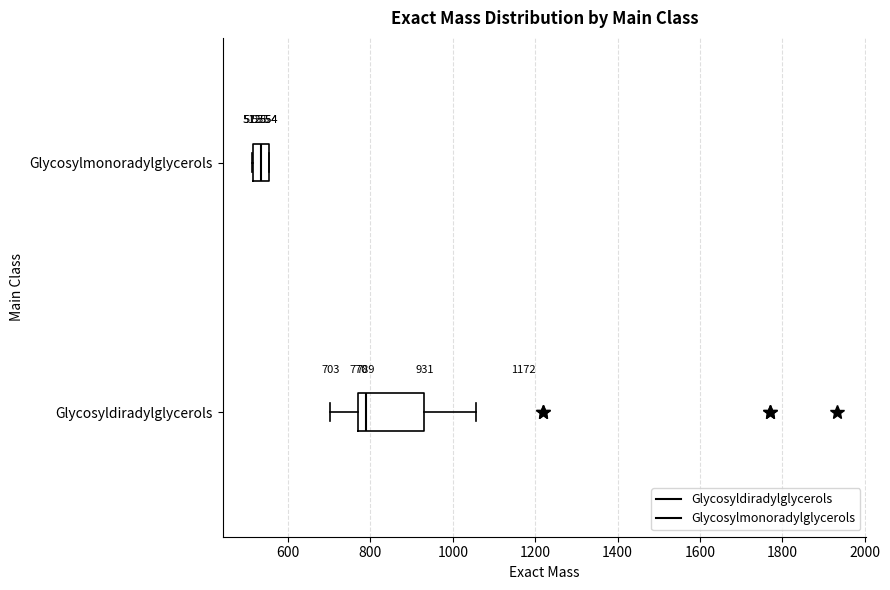

Which box's median line is the furthest to the right?

Glycosyldiradylglycerols